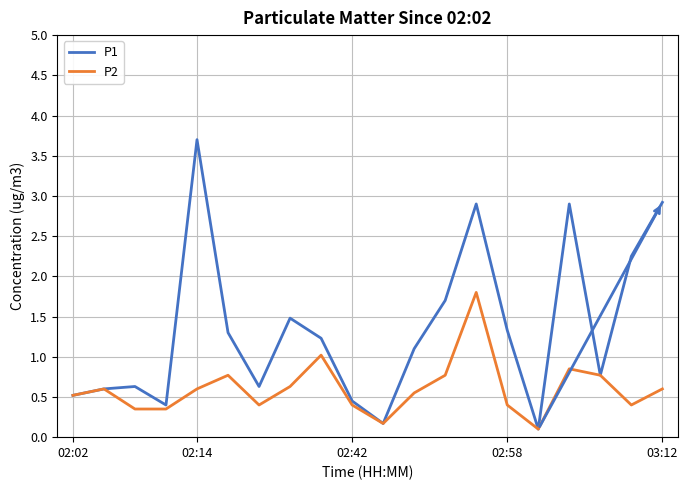

Which series has the widest spread of values?

P1